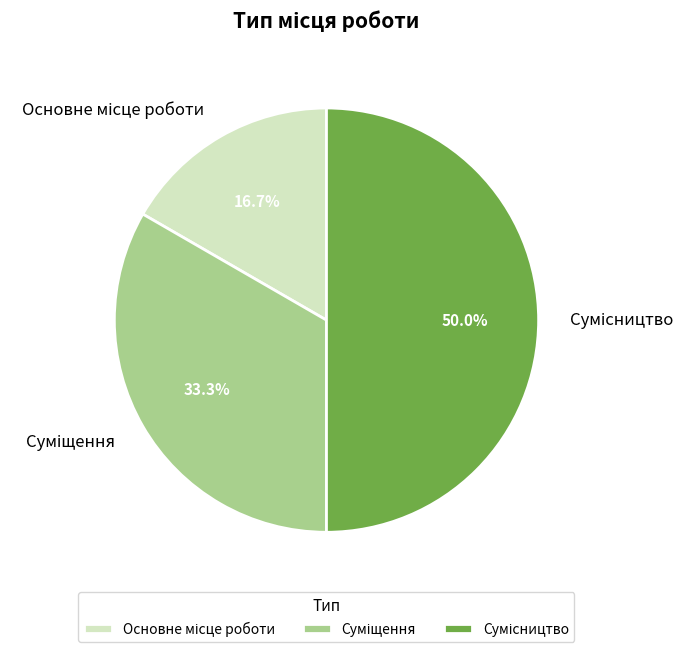

How many segments does this pie chart have?

3